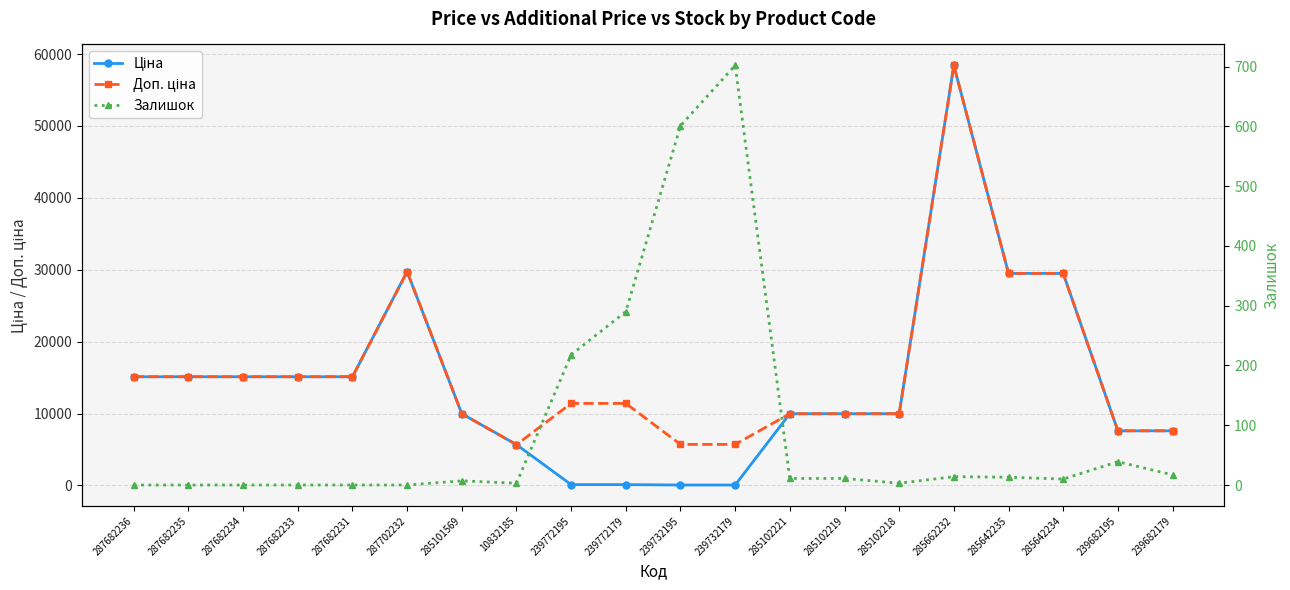

Where is Залишок nearest to the value 351?

239772179